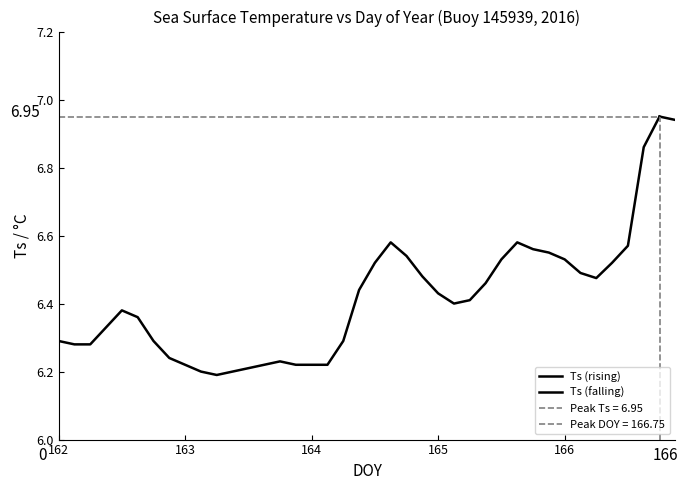

Reading left to right, transcribe all the data shown in this chart.

6.3	6.3	6.3	6.3	6.4	6.4	6.3	6.2	6.2	6.2	6.2	6.2	6.2	6.2	6.2	6.2	6.2	6.2	6.3	6.4	6.5	6.6	6.5	6.5	6.4	6.4	6.4	6.5	6.5	6.6	6.6	6.5	6.5	6.5	6.5	6.5	6.6	6.9	7.0	6.9